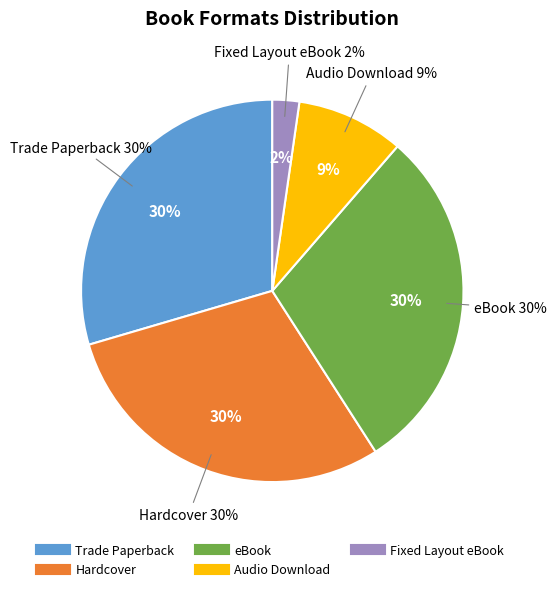

The Hardcover slice represents 30% of the pie. True or false?

True